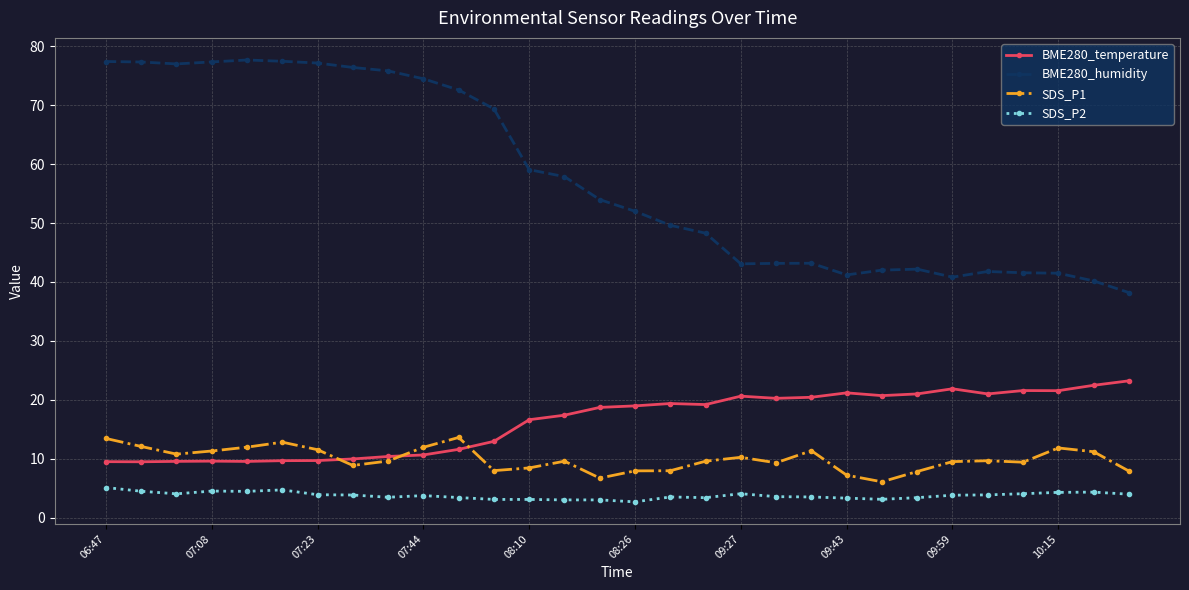

True or false: SDS_P1 and SDS_P2 cross at least once.

False